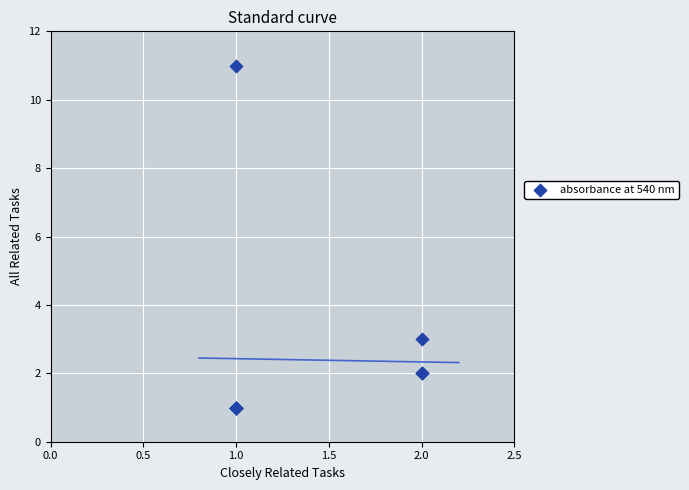

What Y value in the scatter plot is closest to 6?

3